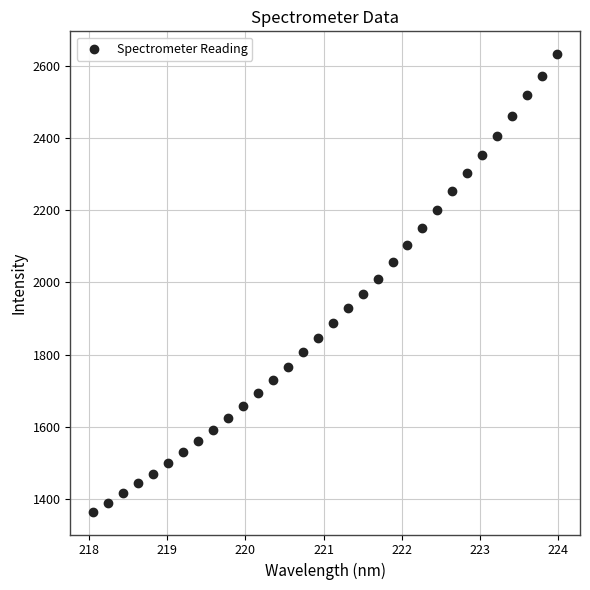

What is the range of X values (max minus min)?

5.9